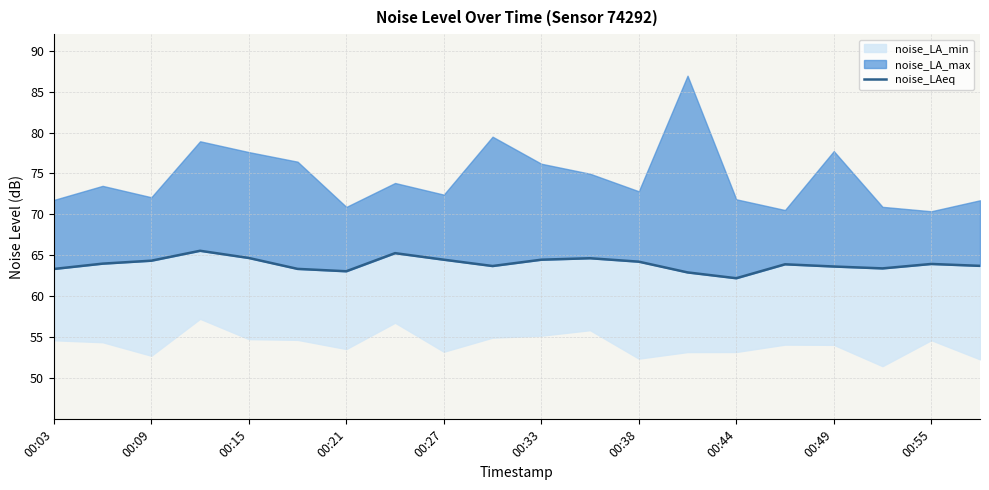

Count the number of values greater than 63.

18